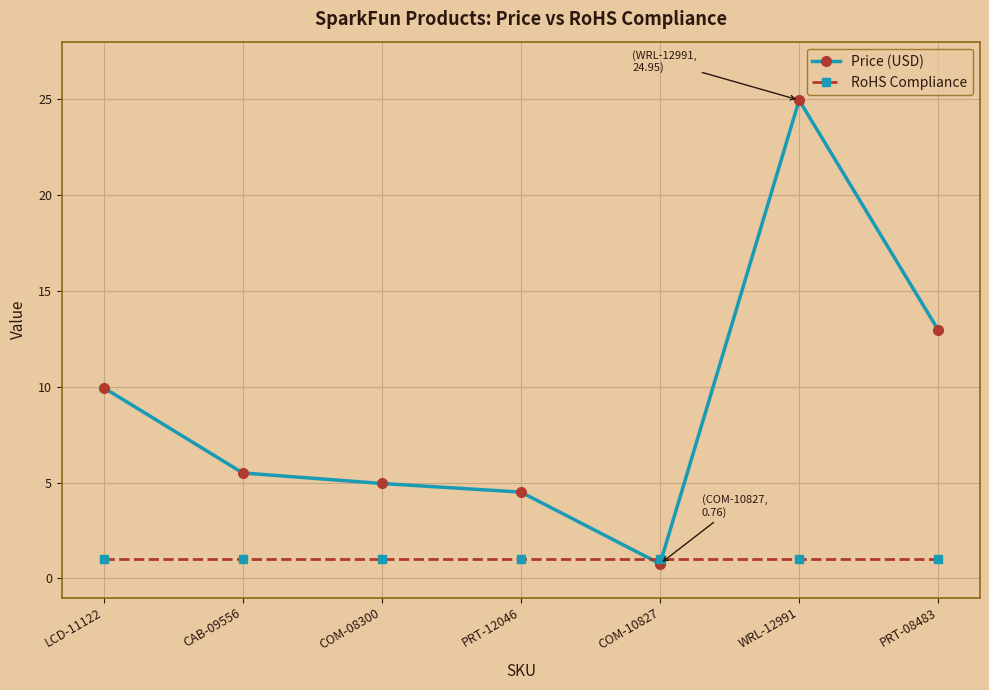

Is the value of Price (USD) at COM-08300 greater than the value of RoHS Compliance at WRL-12991?

Yes